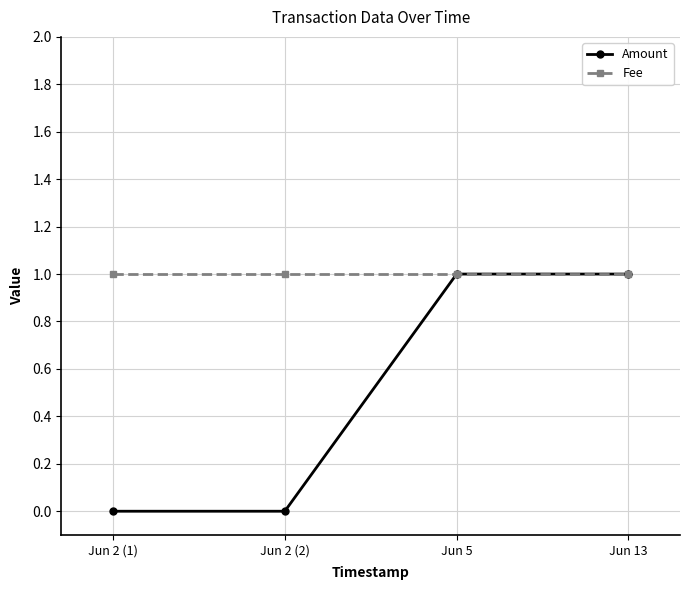

What is the difference between the maximum and minimum values in the Amount series?

1